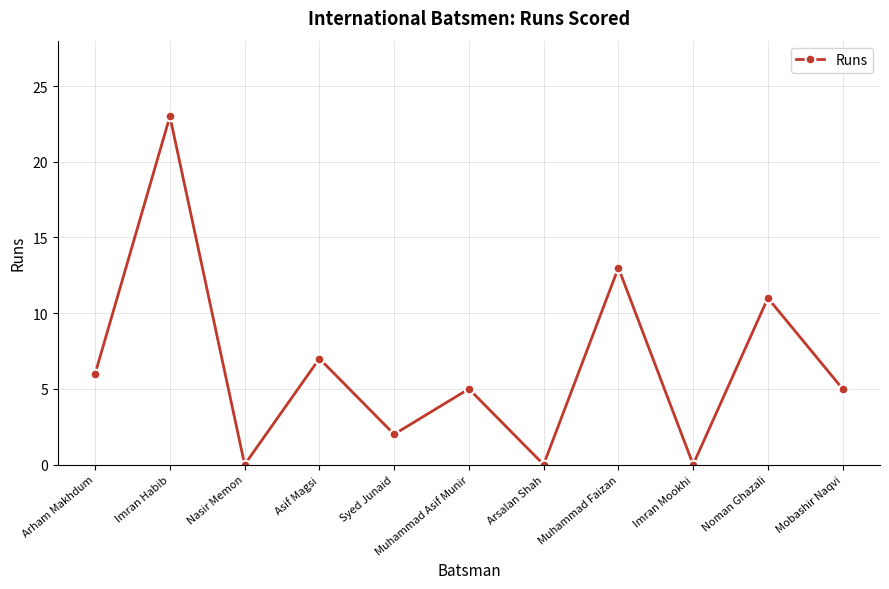

Where does the data first go above 5?

Arham Makhdum